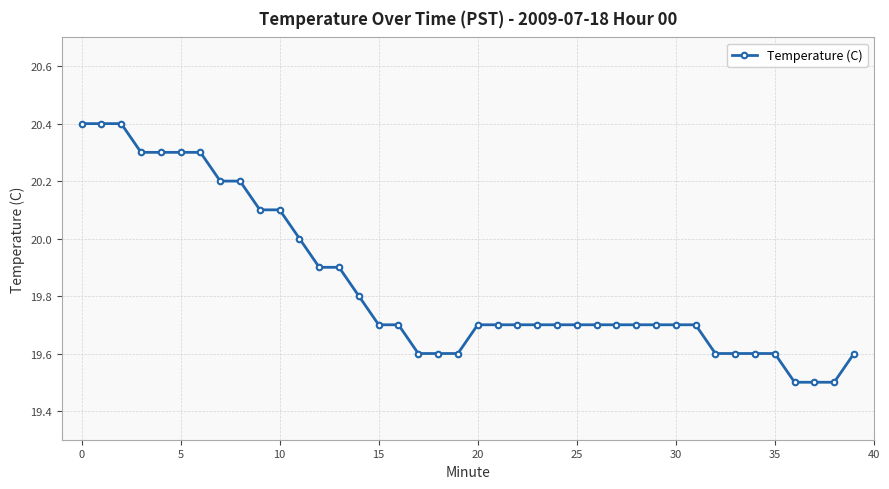

What is the smallest value displayed?

19.5